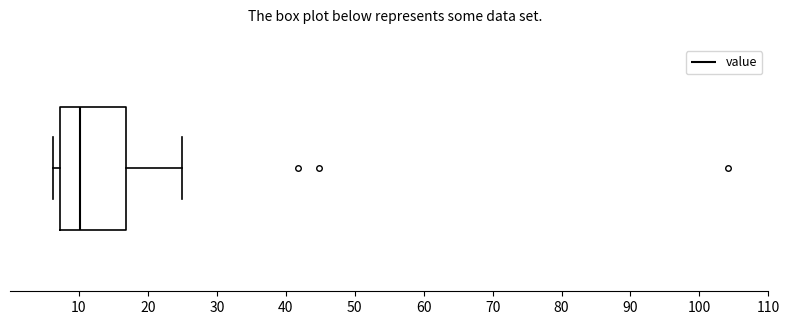

Transcribe this box plot: give where the median line is, the range the box spans, and where the two whiskers end, as read against the x-axis. The values are not printed on the chart, so give them approximately, as read against the axis.

median 10, box 7 to 17, whiskers 6 to 25